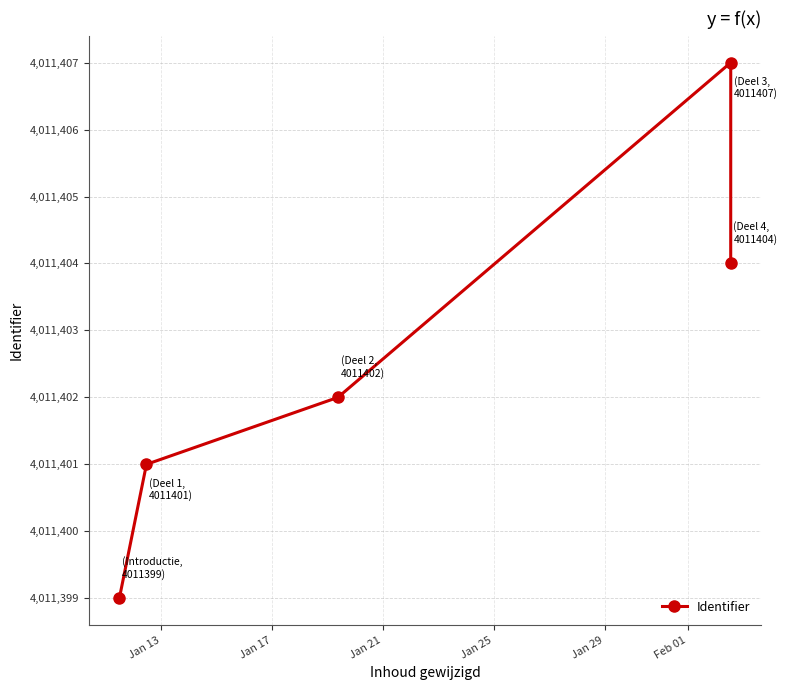

Reading left to right, what are all the values shown in this chart?

4011399	4011401	4011402	4011404	4011407